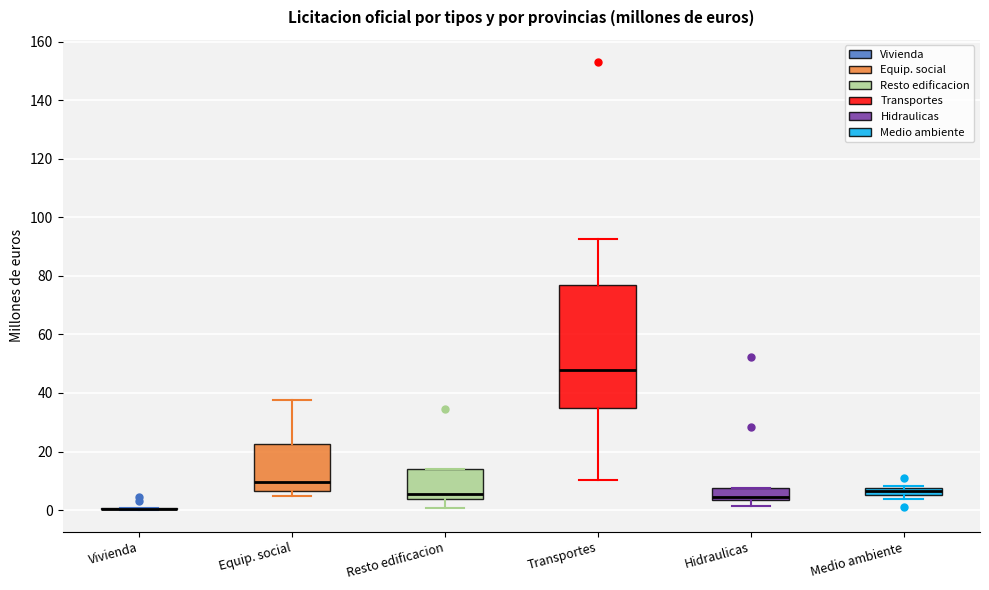

Where is the lower edge of the box for Medio ambiente on the y-axis? The values are not printed on the chart, so give them approximately, as read against the axis.

6